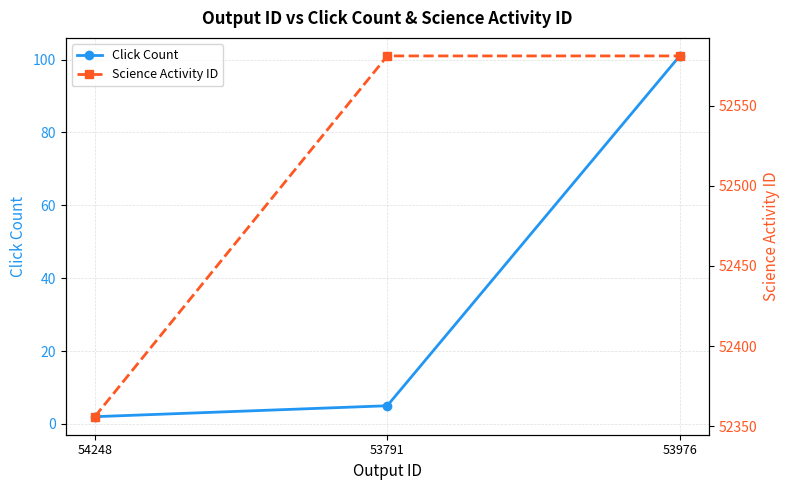

What position from the right is 53791?

2